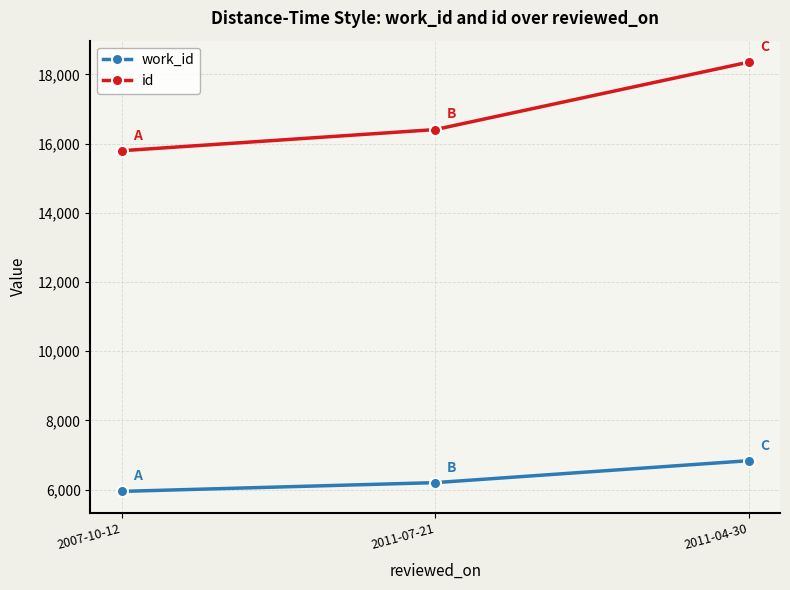

Count the id values in the range 15793 to 18353.

3